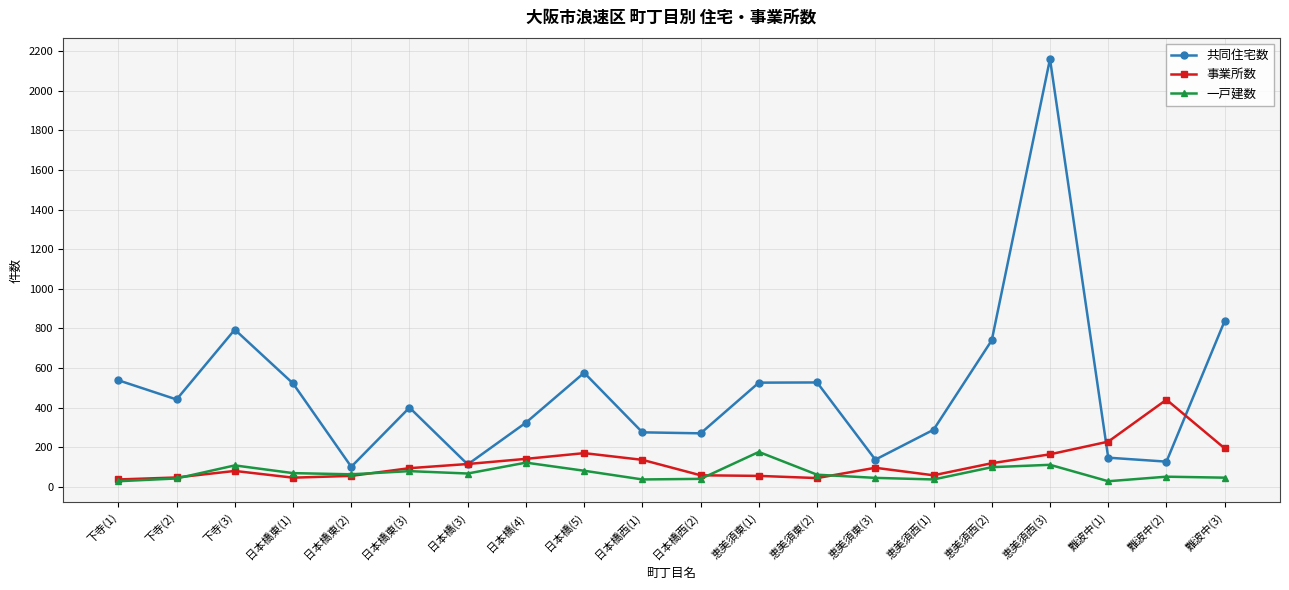

Which series changed the most between 下寺(1) and 下寺(3)?

共同住宅数